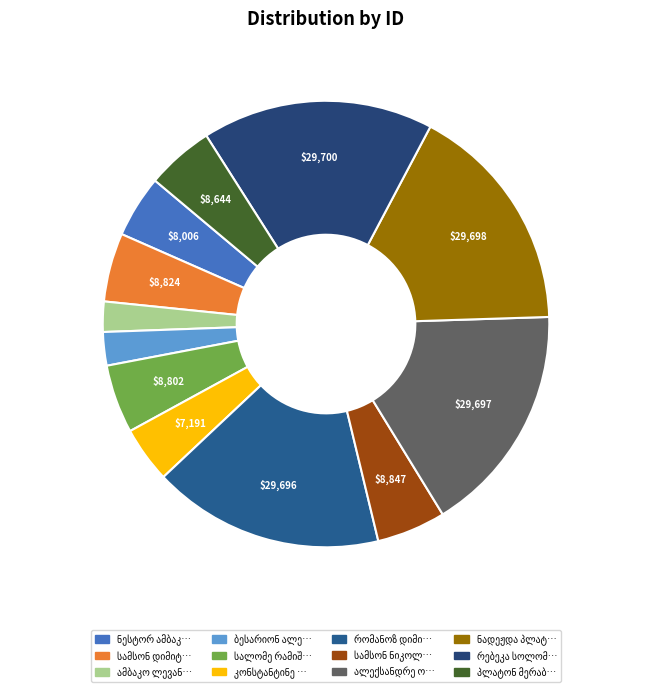

How many segments does this pie chart have?

12